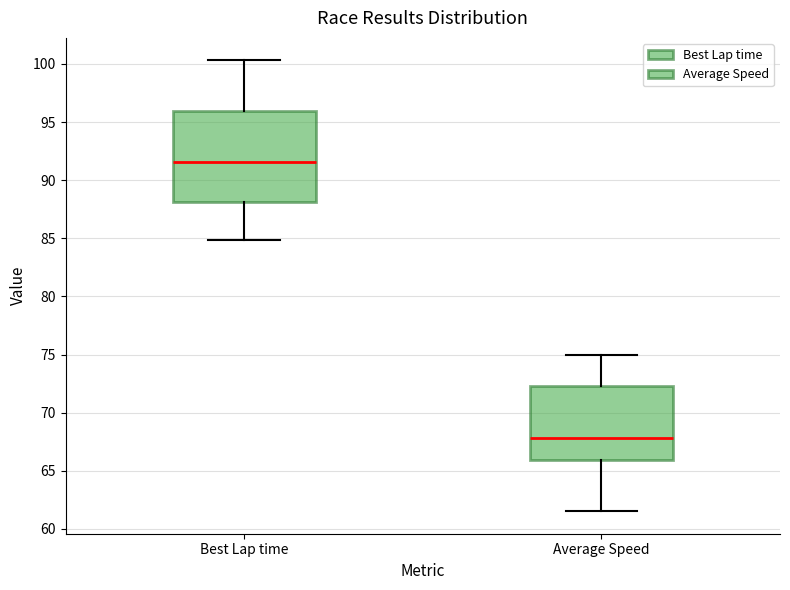

Reading left to right, transcribe this box plot: for each box, give where its median line is, the range the box spans, and where its two whiskers end, as read against the y-axis. The values are not printed on the chart, so give them approximately, as read against the axis.

Best Lap time: median 91.5, box 88.0 to 96.0, whiskers 85.0 to 100.5
Average Speed: median 68.0, box 66.0 to 72.5, whiskers 61.5 to 75.0